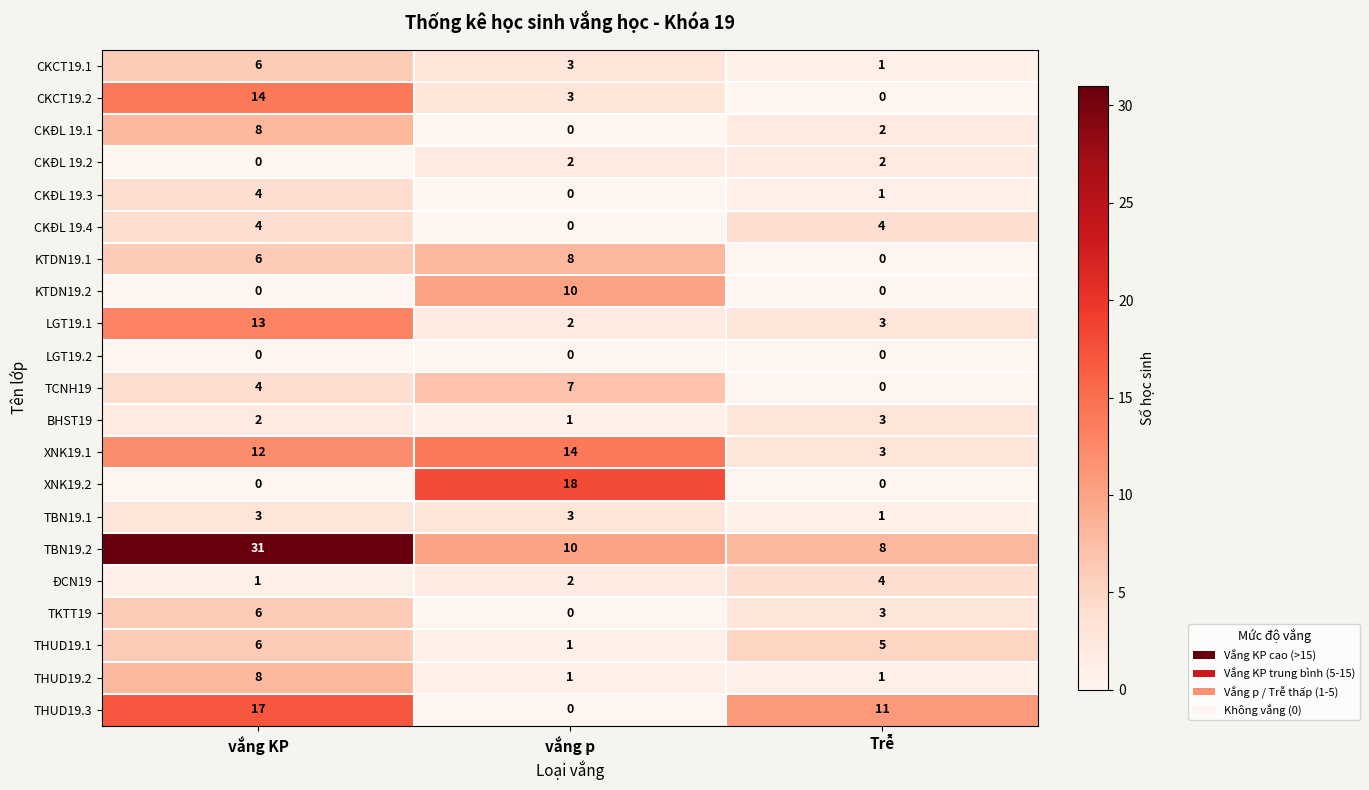

What is the total value across all series at Trễ?

52